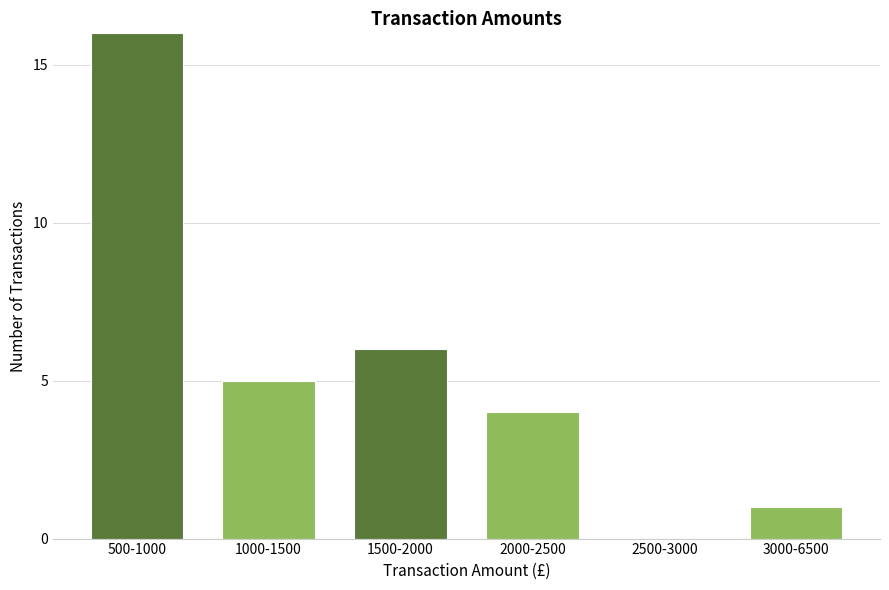

Reading right to left, extract all data points from this chart.

3000-6500=1	2500-3000=0	2000-2500=4	1500-2000=6	1000-1500=5	500-1000=16